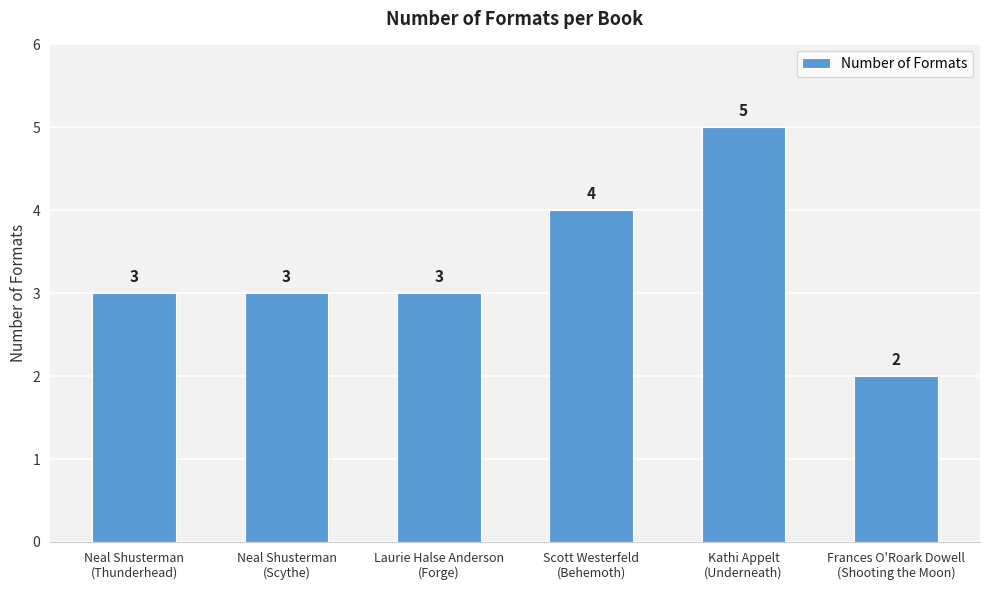

What is the sum of all values?

20